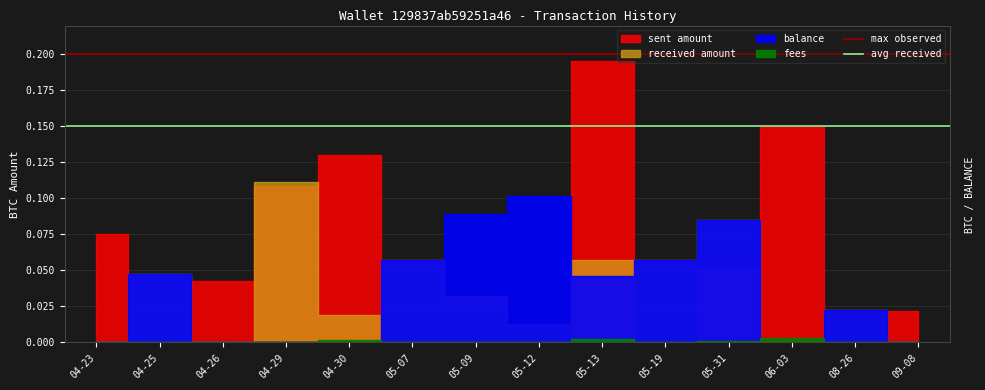

Which series has the largest total across all categories?

max observed